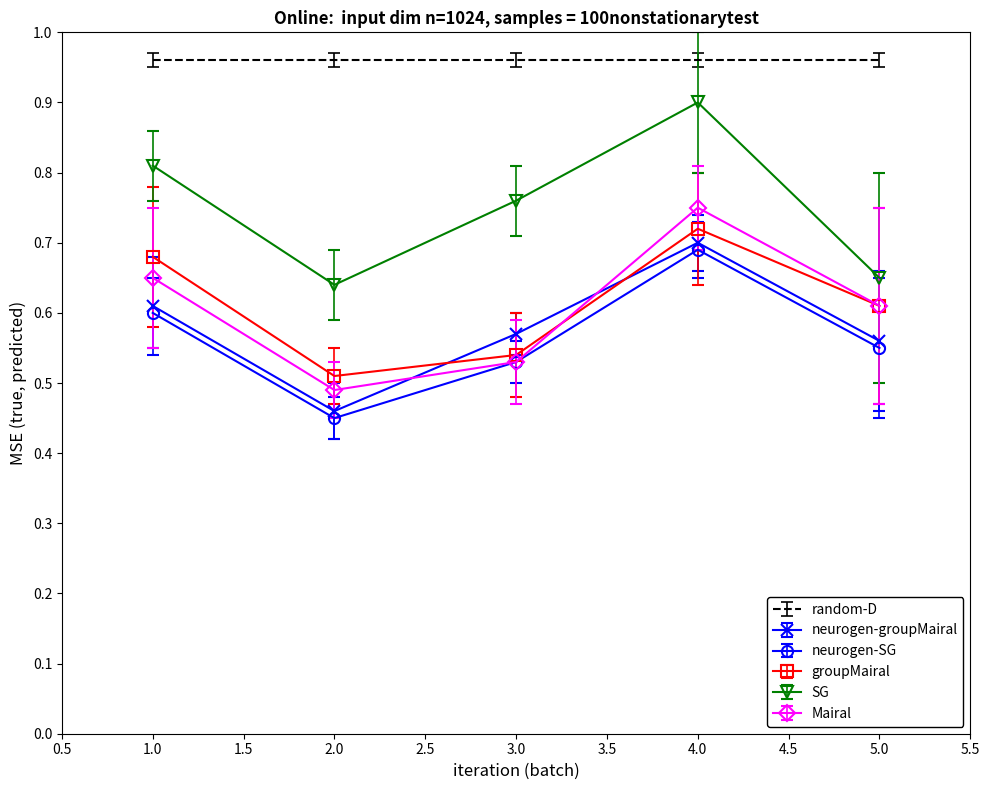

True or false: neurogen-SG and SG cross at least once.

False